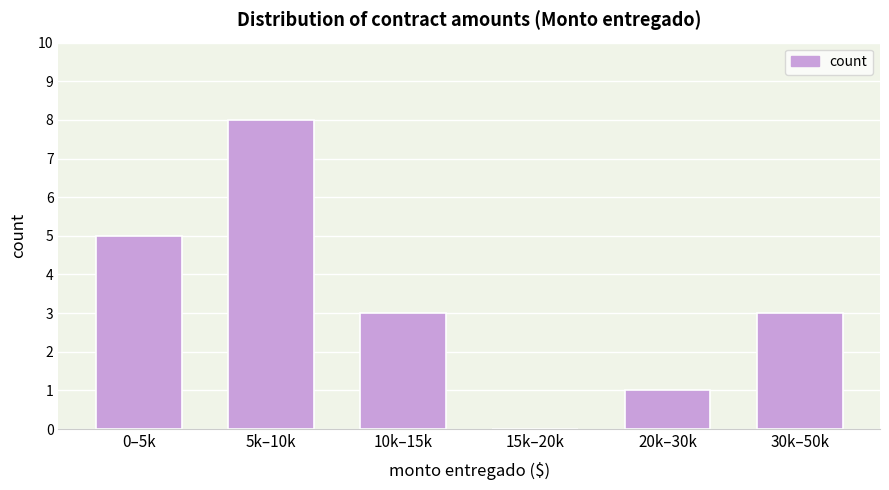

Reading left to right, extract all data points from this chart.

0–5k=5	5k–10k=8	10k–15k=3	15k–20k=0	20k–30k=1	30k–50k=3